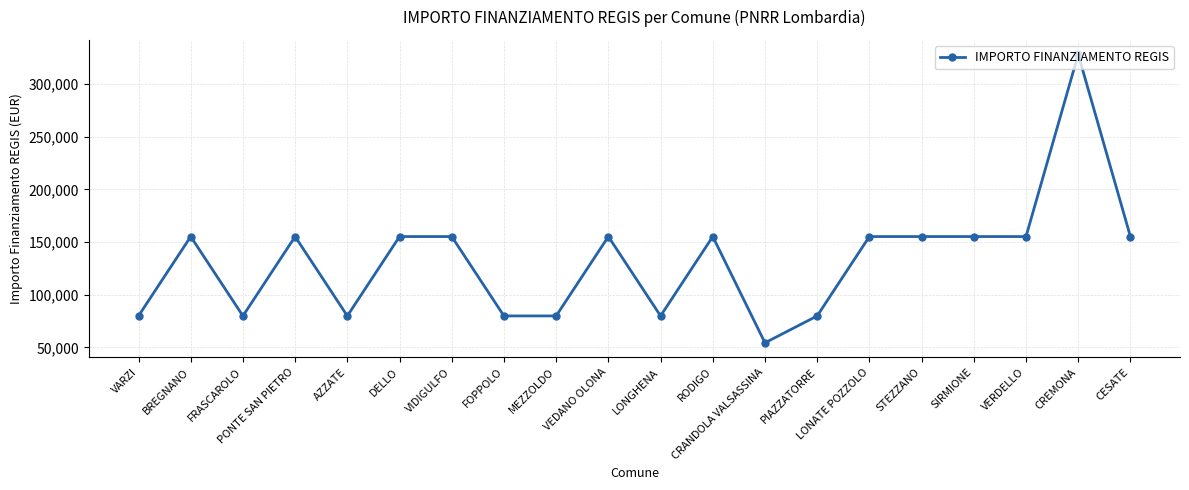

The value at DELLO is 36152. True or false?

False